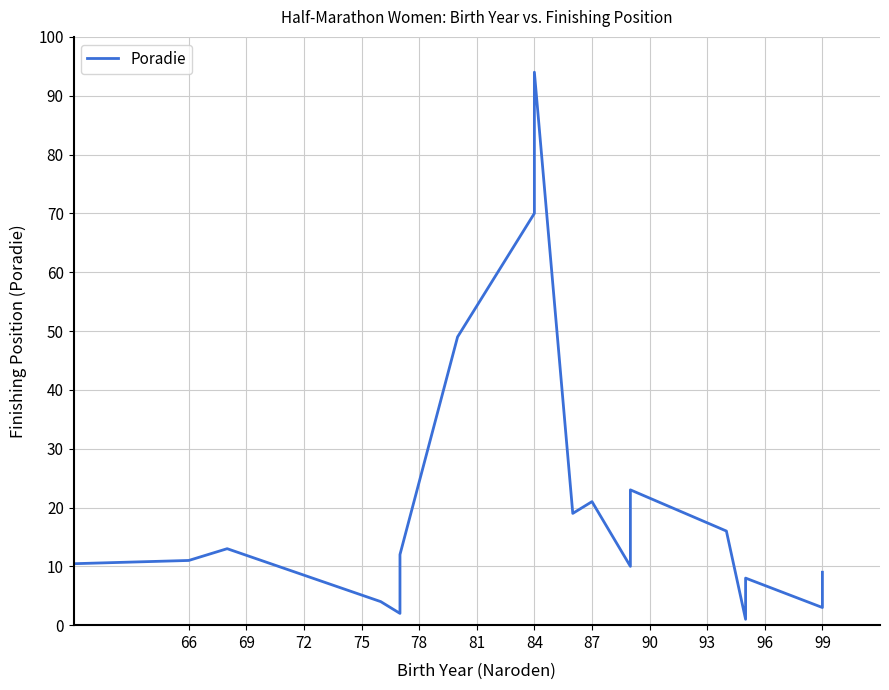

Count the number of categories in the chart.

19